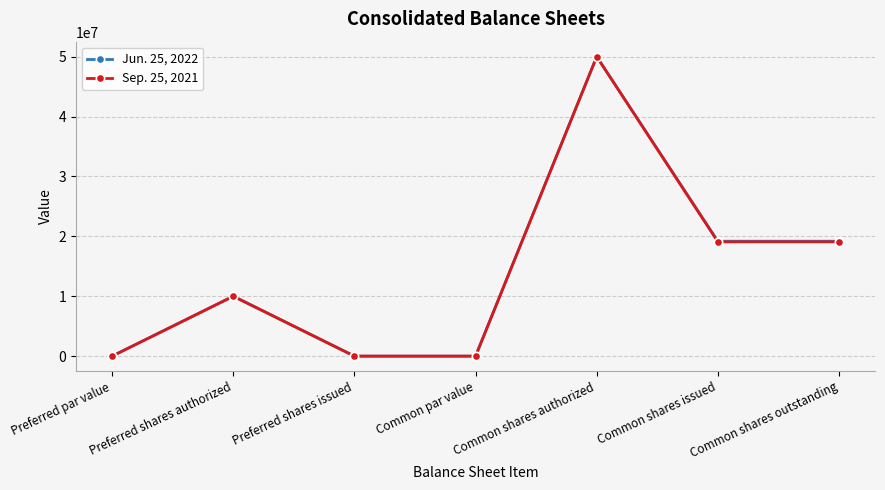

What is the spread (max minus min) of values at Common shares outstanding?

100000